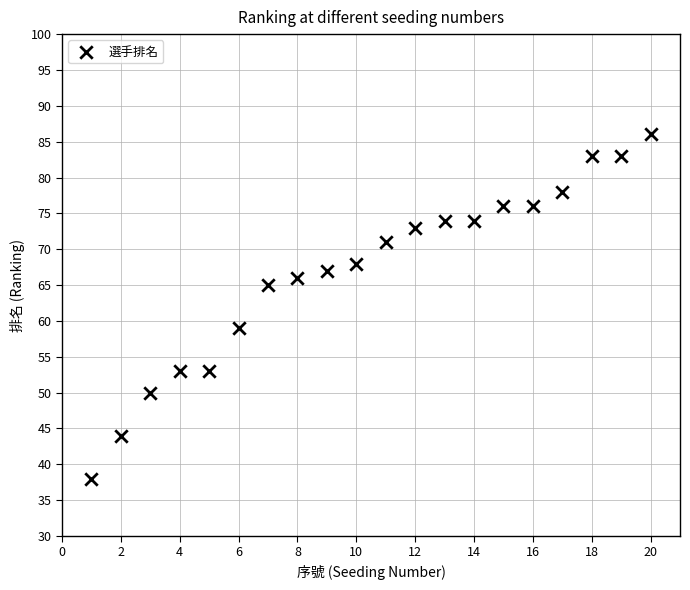

What is the range of X values (max minus min)?

19